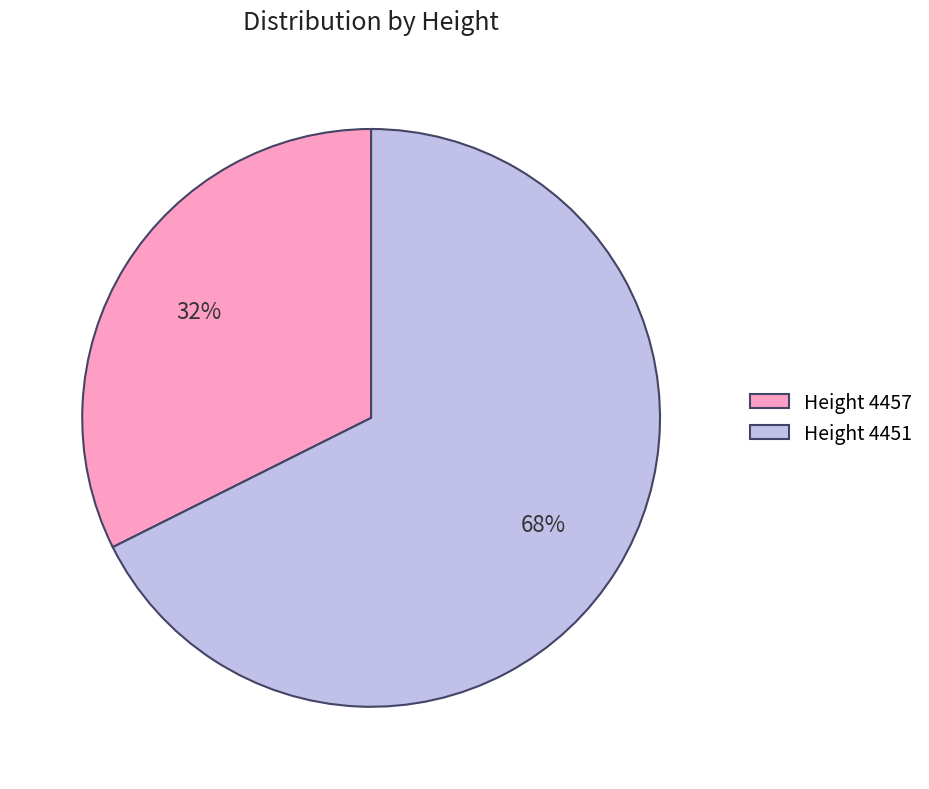

Which category has the smallest portion of the pie?

Height 4457